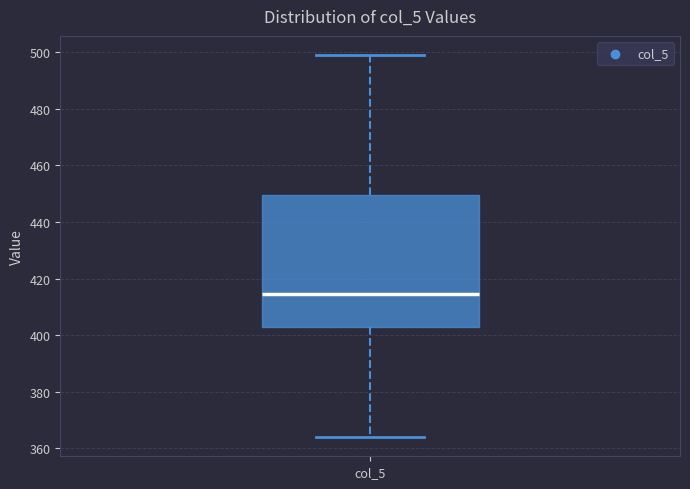

Where is the upper edge of the box for col_5 on the y-axis? The values are not printed on the chart, so give them approximately, as read against the axis.

450